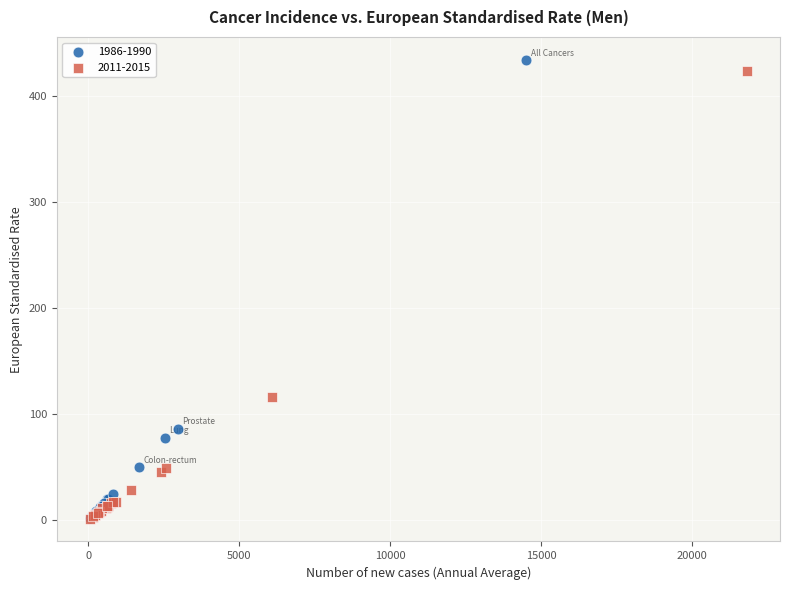

Which series has the widest spread of Y values?

1986-1990